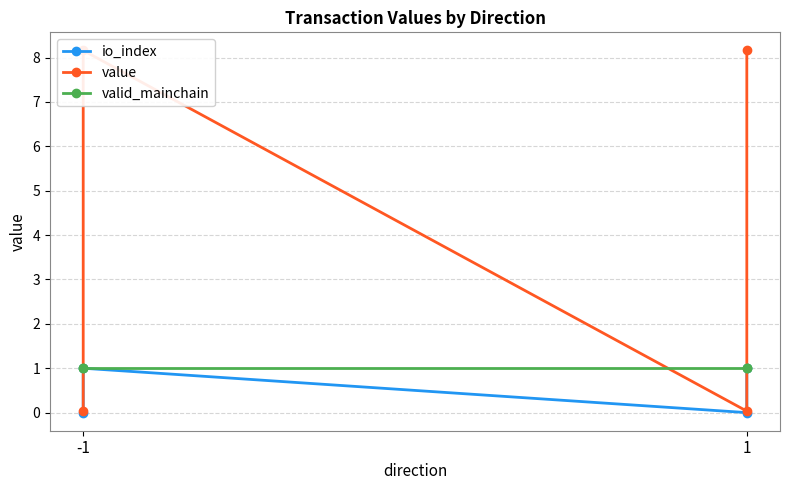

Rank the series by their maximum value, from highest to lowest.

value, io_index, valid_mainchain